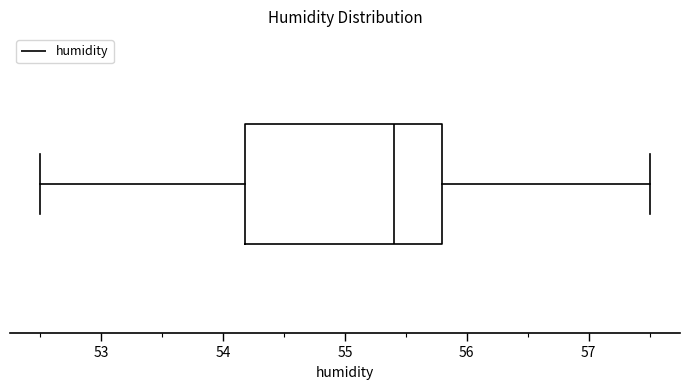

Where does the right whisker of the box end on the x-axis? The values are not printed on the chart, so give them approximately, as read against the axis.

57.5